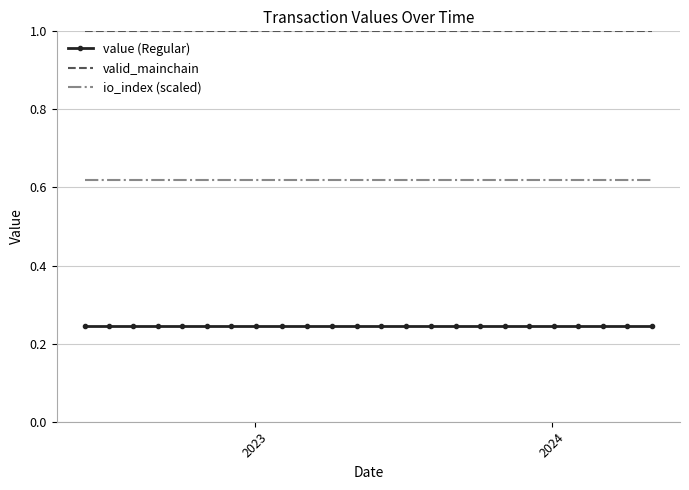

Which series has the largest total across all categories?

valid_mainchain